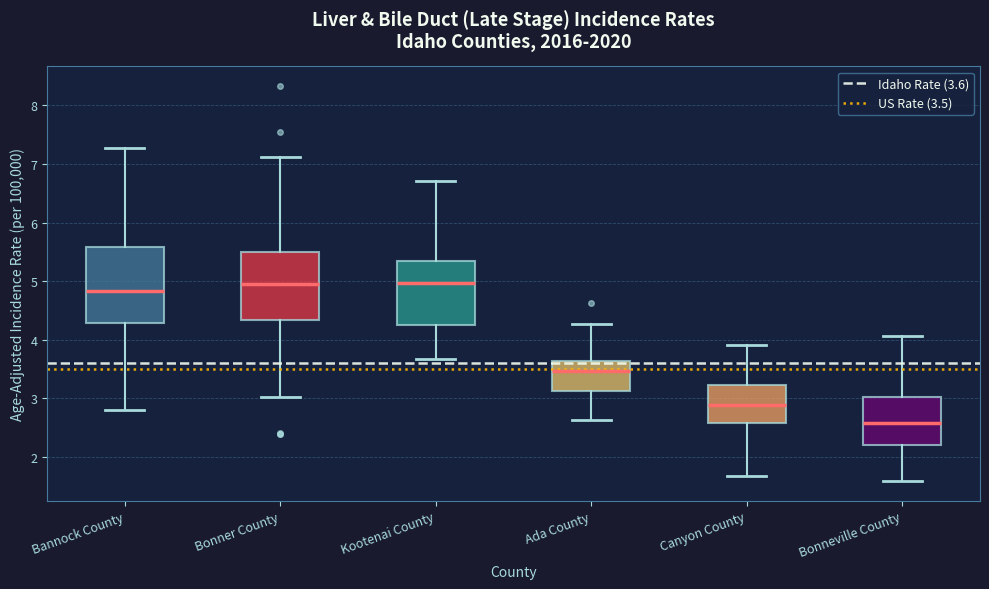

Reading left to right, read every box against the y-axis: the position of its median line, the range the box covers, and the ends of its whiskers. The values are not printed on the chart, so give them approximately, as read against the axis.

Bannock County: median 4.8, box 4.3 to 5.6, whiskers 2.8 to 7.3
Bonner County: median 5.0, box 4.3 to 5.5, whiskers 3.0 to 7.1
Kootenai County: median 5.0, box 4.2 to 5.3, whiskers 3.7 to 6.7
Ada County: median 3.5, box 3.1 to 3.6, whiskers 2.6 to 4.3
Canyon County: median 2.9, box 2.6 to 3.2, whiskers 1.7 to 3.9
Bonneville County: median 2.6, box 2.2 to 3.0, whiskers 1.6 to 4.1